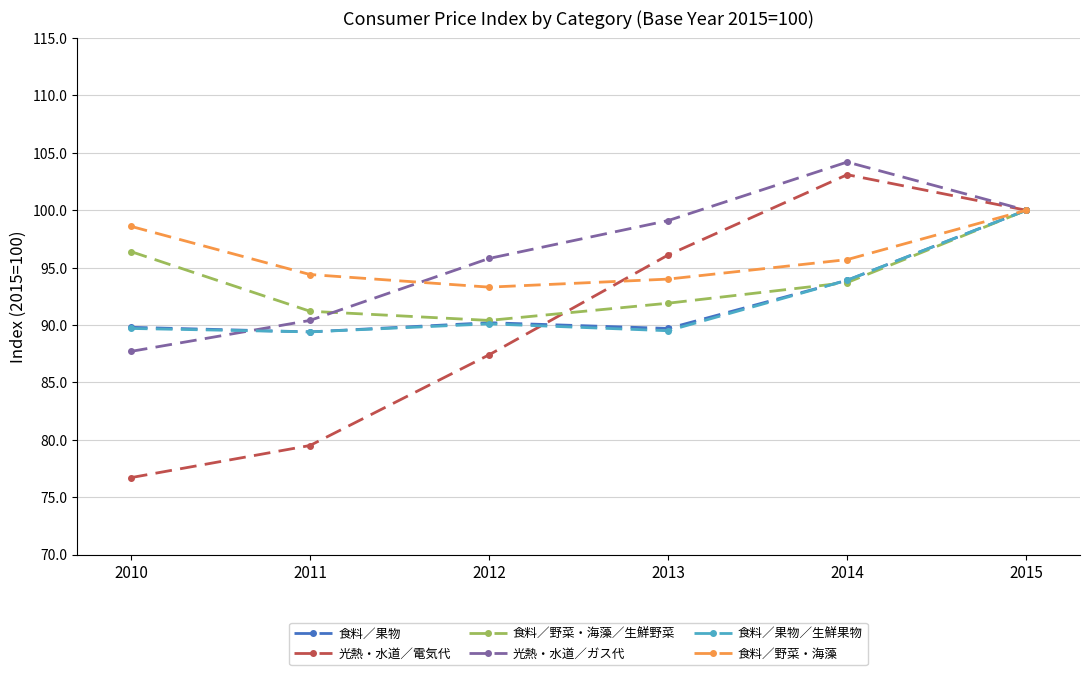

In 食料／野菜・海藻／生鮮野菜, how many points are lower than both neighbors (excluding endpoints)?

1